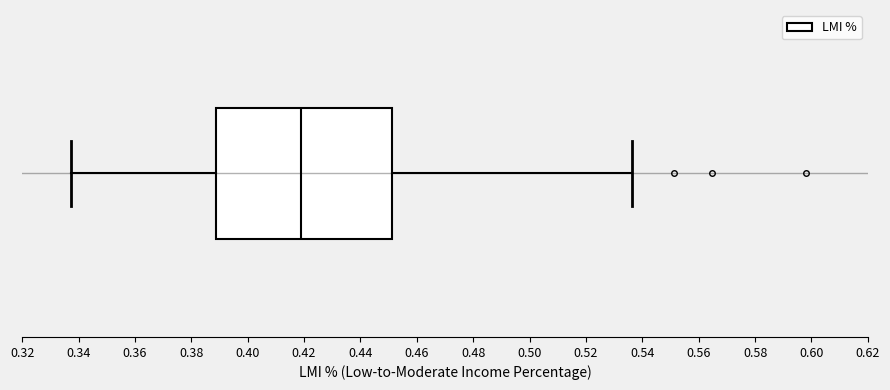

Read this box plot against the x-axis: the position of the median line, the range covered by the box, and the ends of both whiskers. The values are not printed on the chart, so give them approximately, as read against the axis.

median 0.420, box 0.388 to 0.452, whiskers 0.338 to 0.536